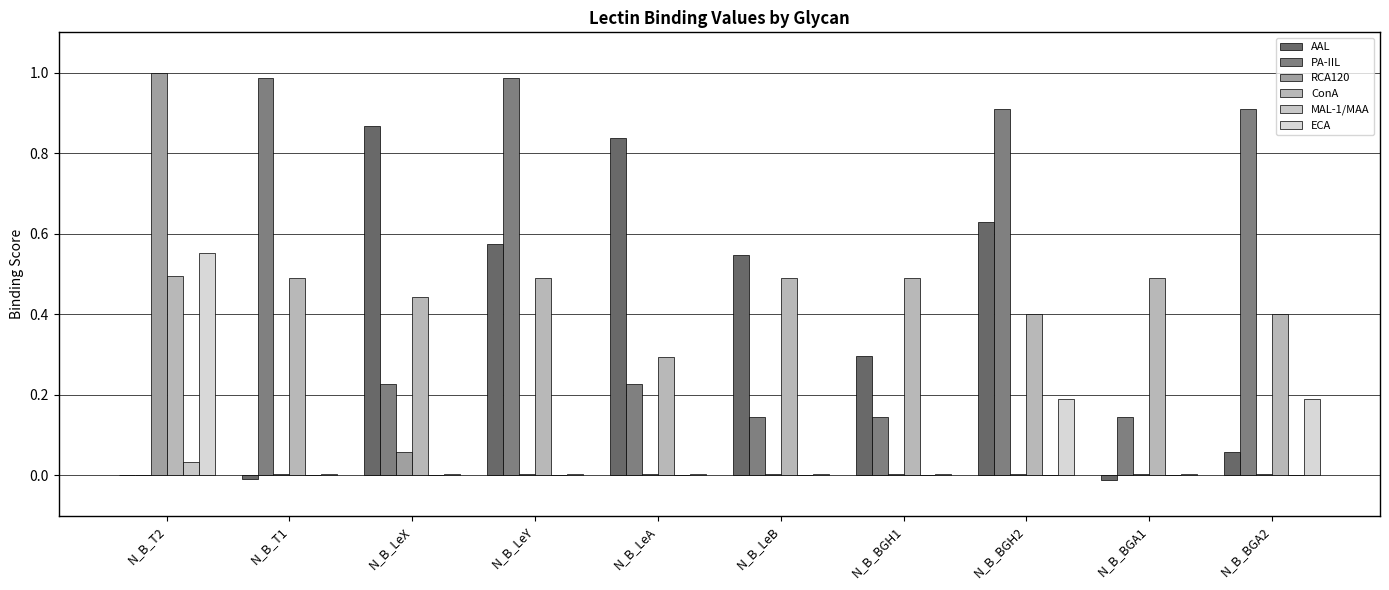

Count the number of data series in this chart.

6